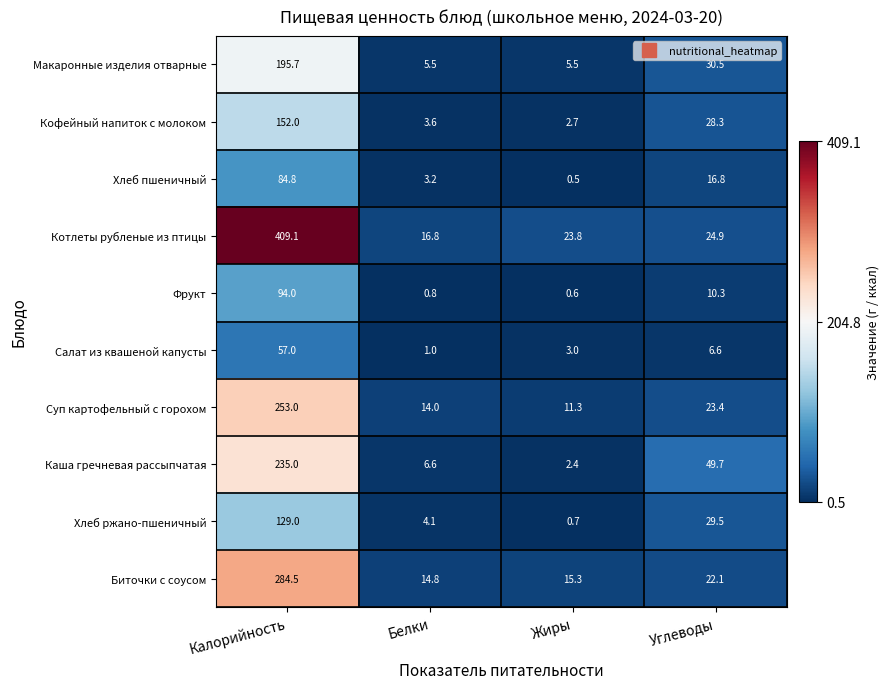

What is the greatest value displayed?

409.1